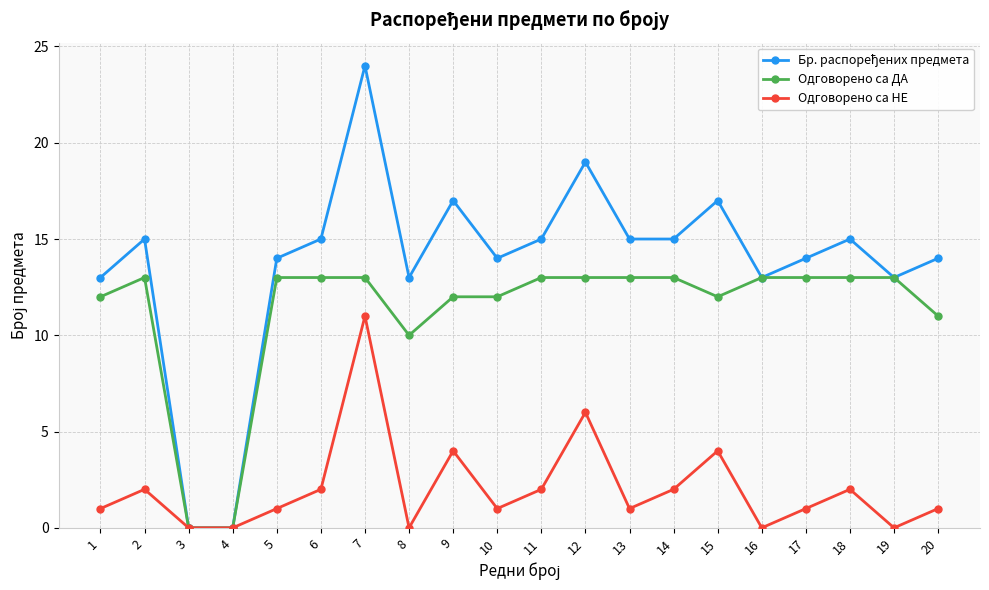

At which category does Одговорено са НЕ reach its first local peak?

2